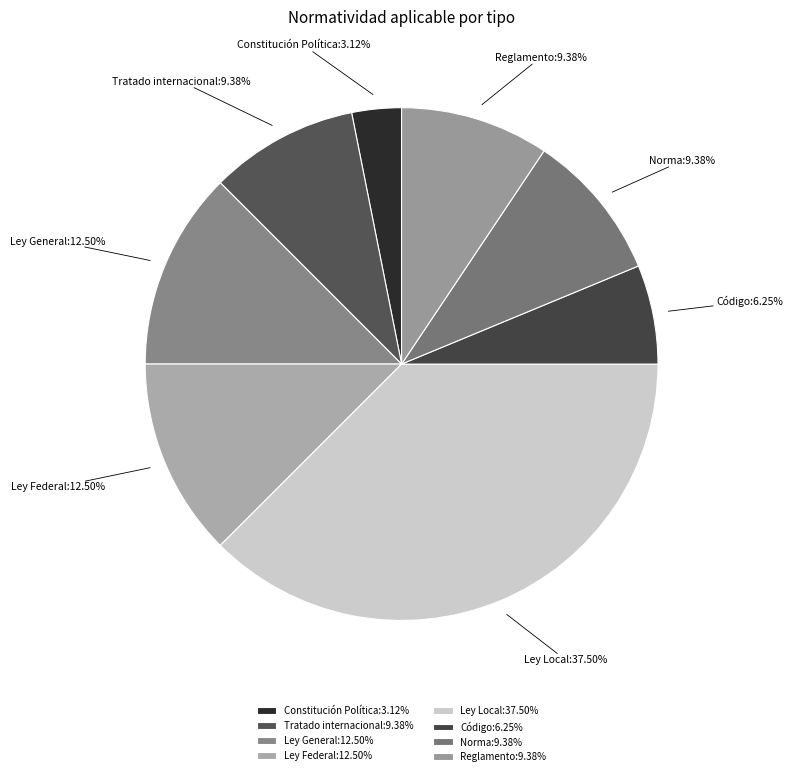

What is the smallest slice in the pie chart?

Constitución Política